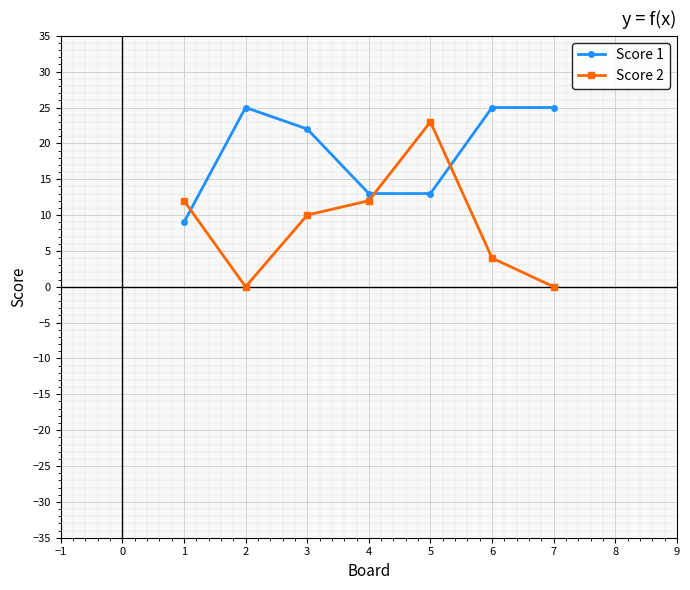

Reading right to left, extract all data points from this chart.

Score 1: 25	25	13	13	22	25	9
Score 2: 0	4	23	12	10	0	12